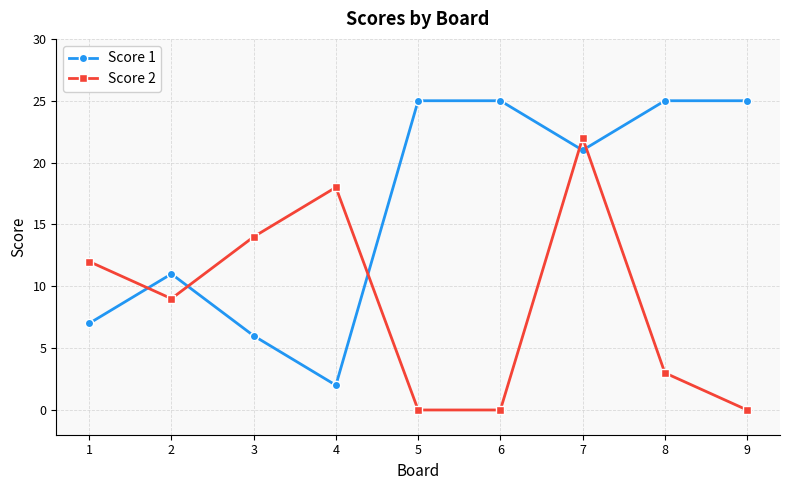

What is the value of the Score 1 point at the 2nd from the left?

11